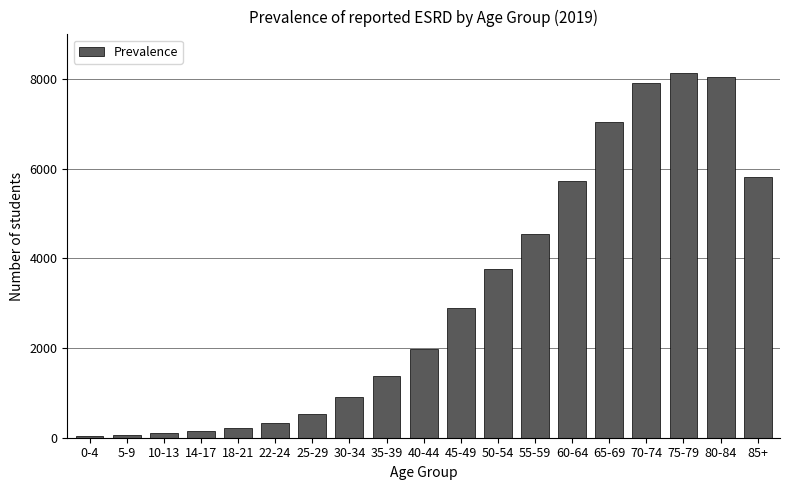

What is the difference between the maximum and second lowest values?

8083.5